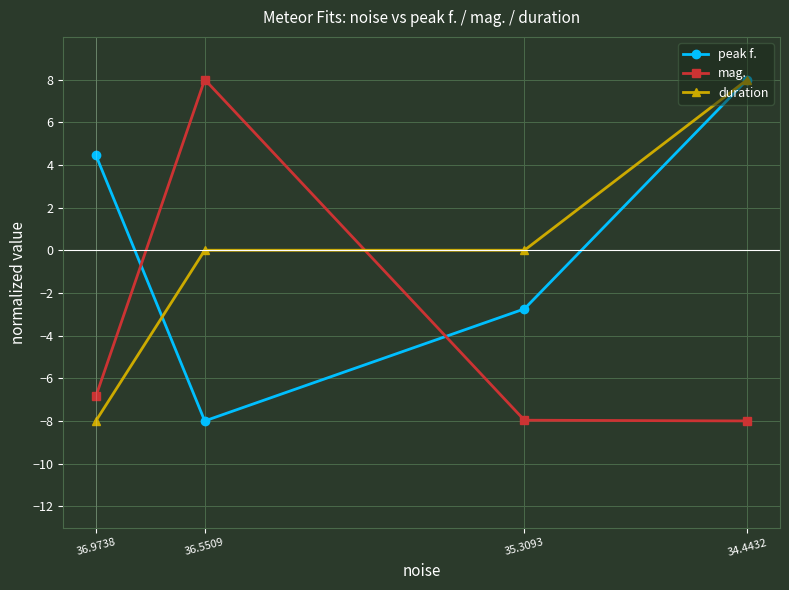

Between 36.5509 and 35.3093, which series saw the biggest shift?

mag.